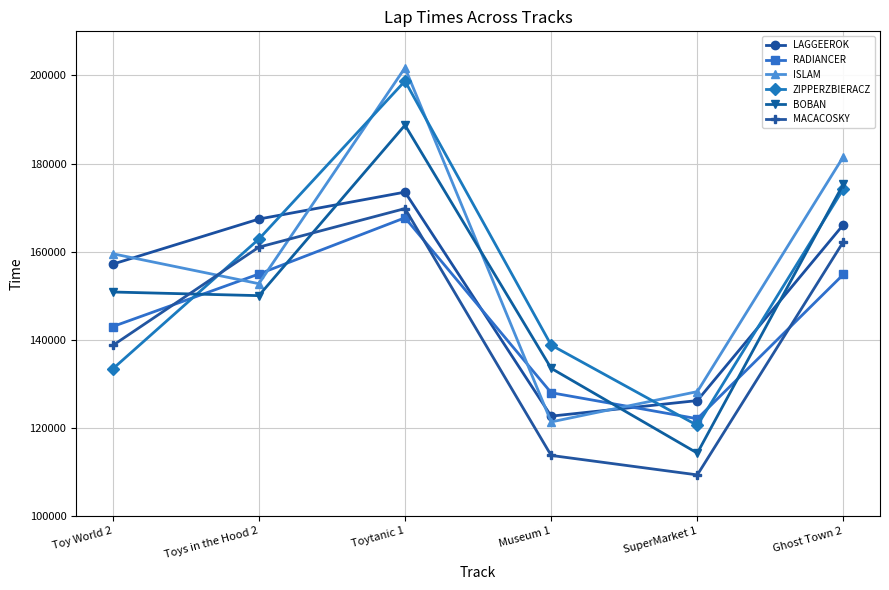

How many interior local valleys does the RADIANCER series have?

1